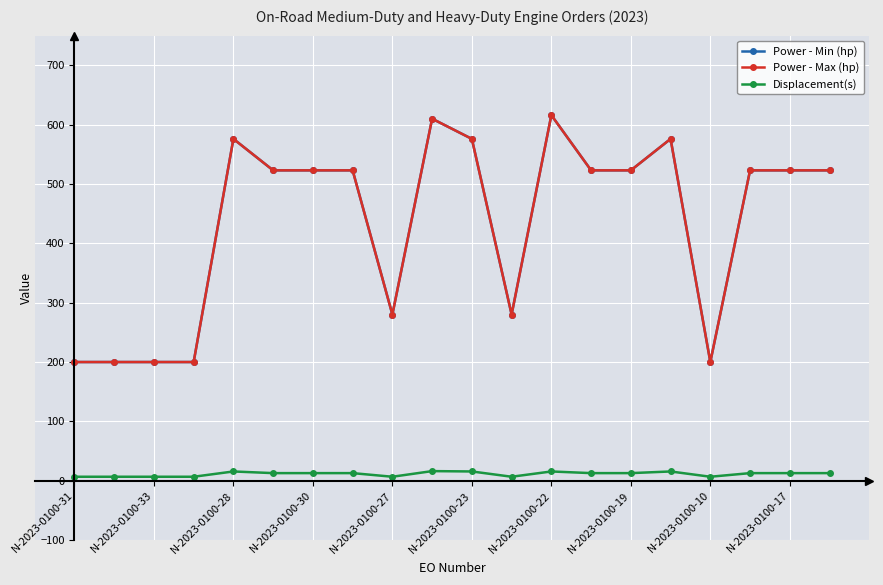

What is the value of the Power - Max (hp) point at the 20th from the left?

523.0